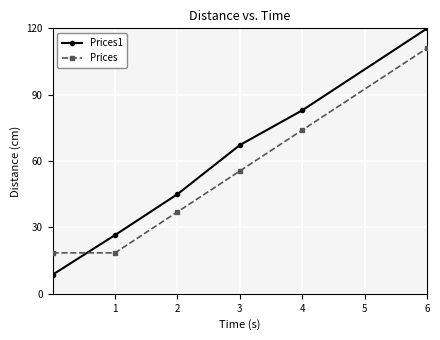

What is the difference between the maximum and minimum values in the Prices1 series?

111.4